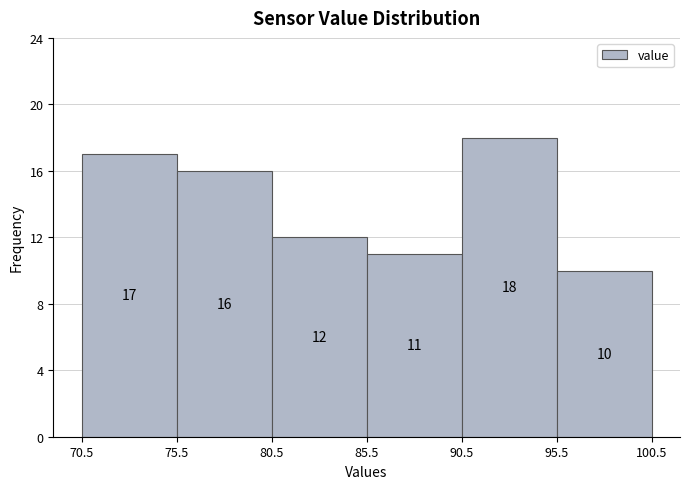

Reading left to right, list every bar in this chart as the range it spans on the x-axis followed by its height.

70.5 to 75.5: 17
75.5 to 80.5: 16
80.5 to 85.5: 12
85.5 to 90.5: 11
90.5 to 95.5: 18
95.5 to 100.5: 10